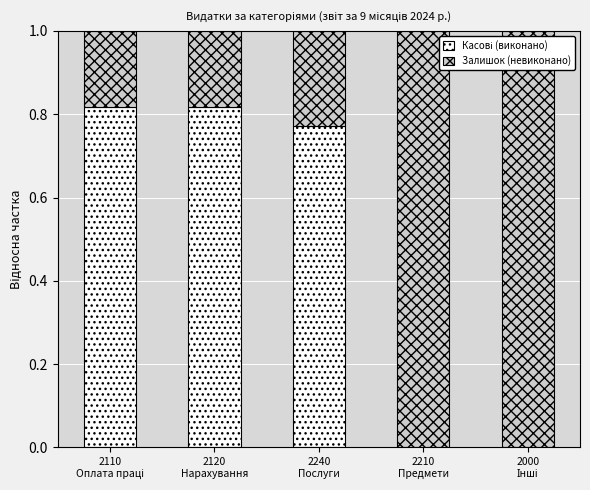

Is it true that Касові (виконано) equals 0.8 at 2110
Оплата праці?

True